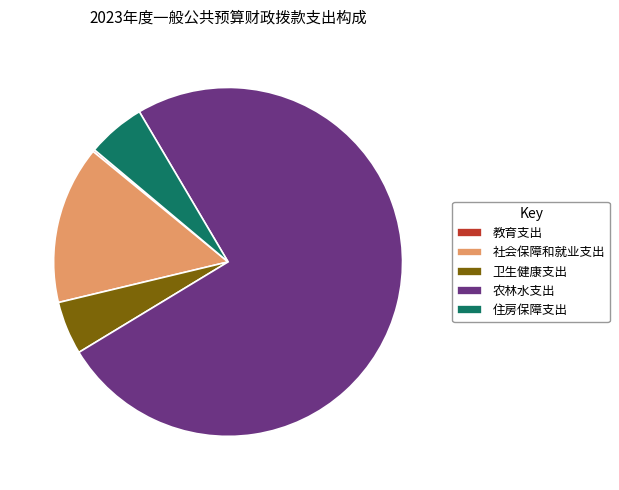

Between 农林水支出 and 社会保障和就业支出, which is larger?

农林水支出